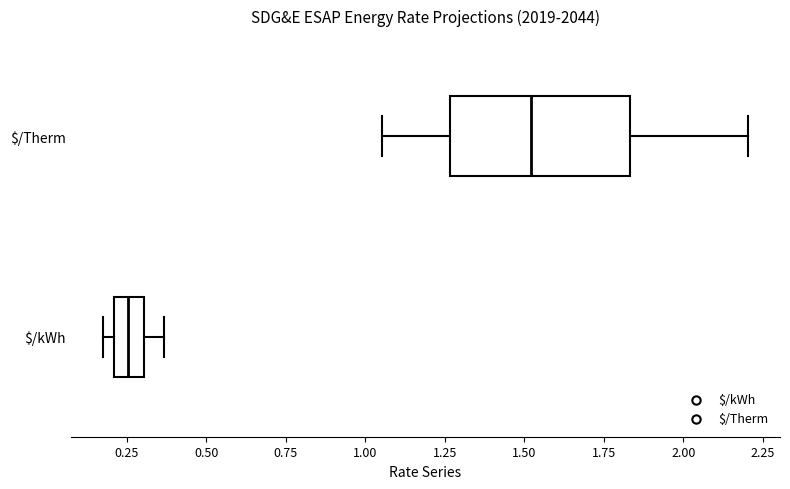

Reading bottom to top, read every box against the x-axis: the position of its median line, the range the box covers, and the ends of its whiskers. The values are not printed on the chart, so give them approximately, as read against the axis.

$/kWh: median 0.25, box 0.20 to 0.30, whiskers 0.20 (just left of the box's left edge) to 0.35
$/Therm: median 1.50, box 1.25 to 1.85, whiskers 1.05 to 2.20